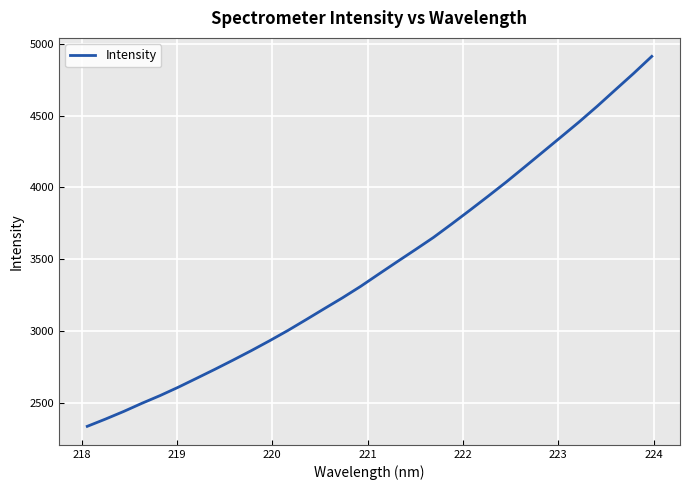

What is the difference between the maximum and minimum values?

2573.4